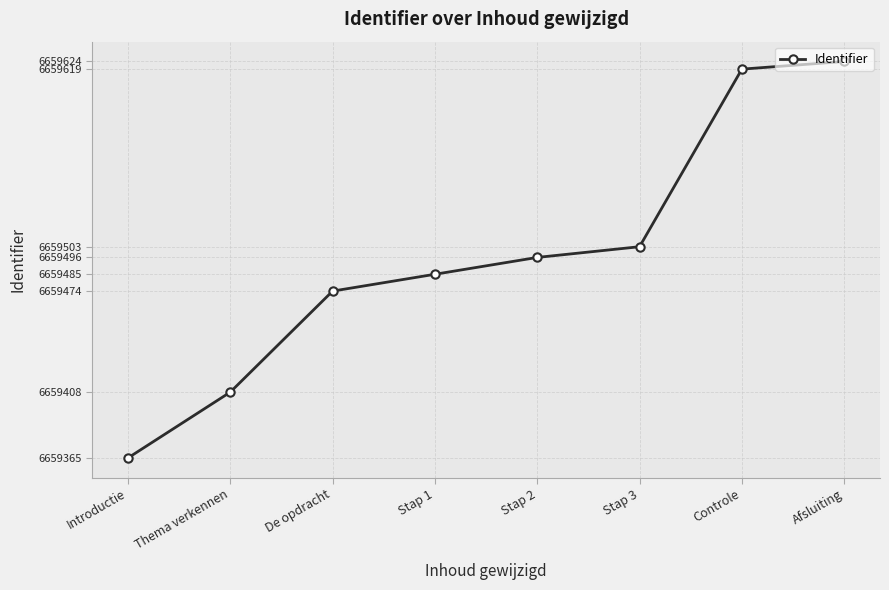

How many lines are shown in the chart?

1